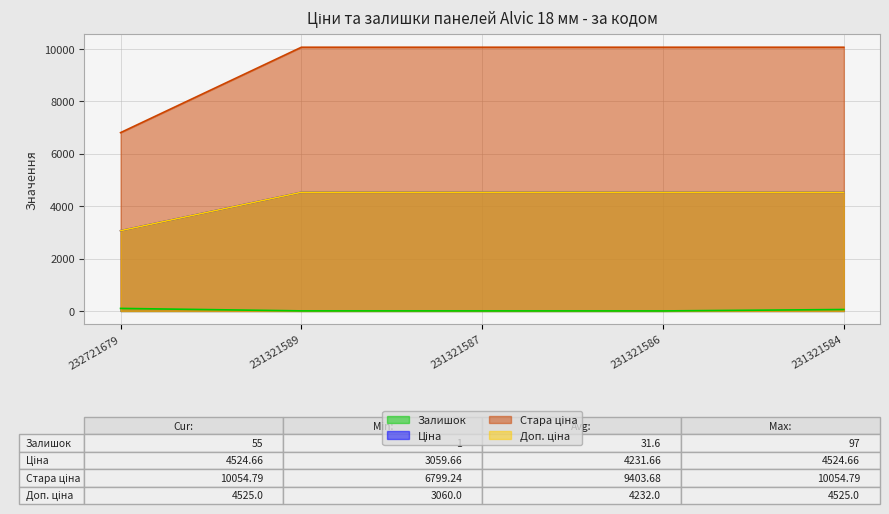

What is the value of the Залишок point at the 3rd from the left?

2.0